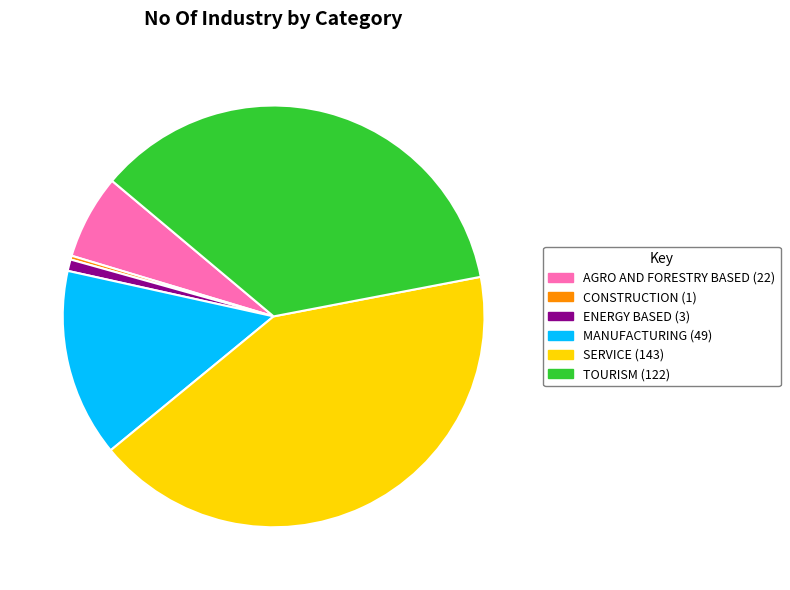

Rank the categories by value from highest to lowest.

SERVICE, TOURISM, MANUFACTURING, AGRO AND FORESTRY BASED, ENERGY BASED, CONSTRUCTION